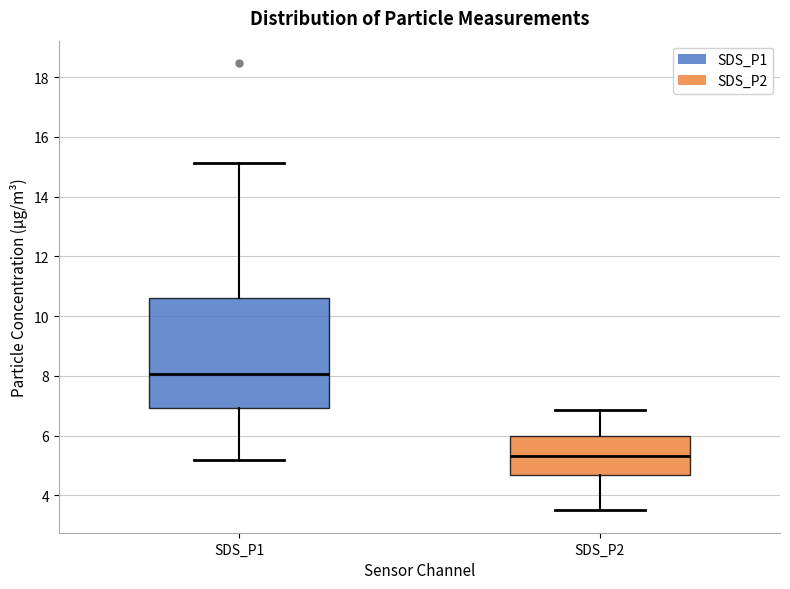

Reading left to right, transcribe this box plot: for each box, give where its median line is, the range the box spans, and where its two whiskers end, as read against the y-axis. The values are not printed on the chart, so give them approximately, as read against the axis.

SDS_P1: median 8.0, box 7.0 to 10.6, whiskers 5.2 to 15.2
SDS_P2: median 5.4, box 4.6 to 6.0, whiskers 3.6 to 6.8